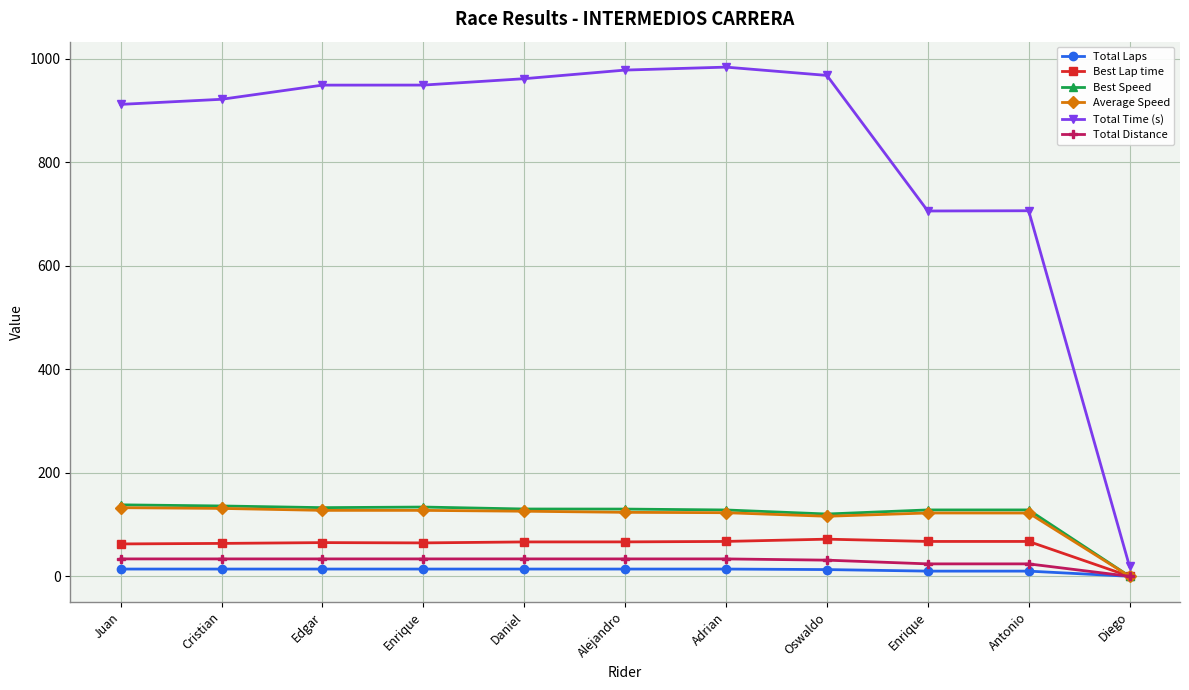

What are all the series names shown in the legend?

Total Laps, Best Lap time, Best Speed, Average Speed, Total Time (s), Total Distance